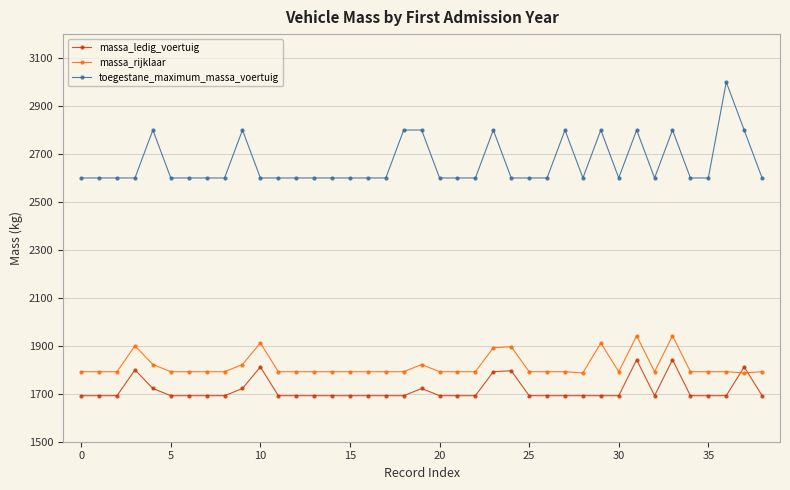

Is this an area chart (filled region under the line)?

No